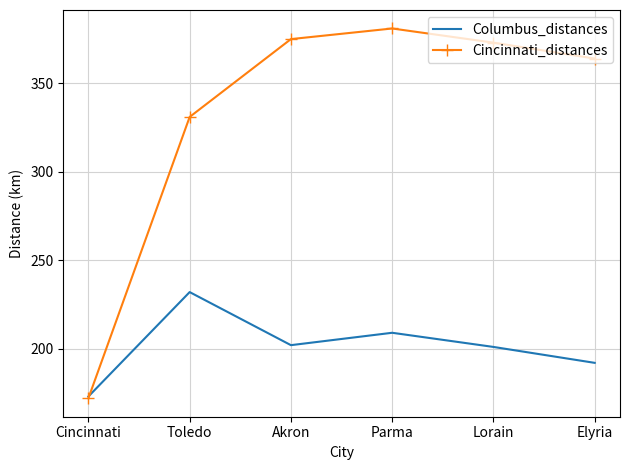

What are all the series names shown in the legend?

Columbus_distances, Cincinnati_distances